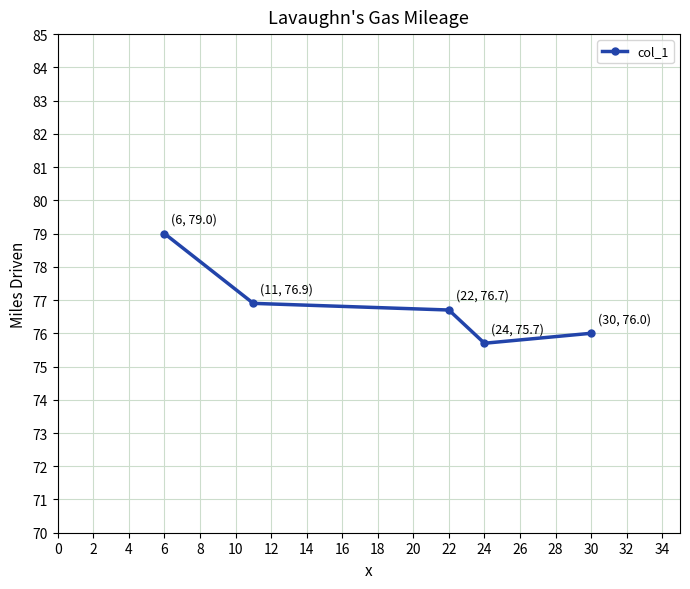

True or false: the data has more than 1 interior local peaks.

False